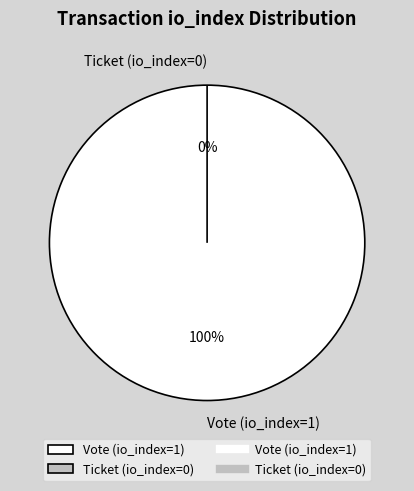

To the nearest percent, what is the combined percentage of Ticket (io_index=0) and Vote (io_index=1)?

100%